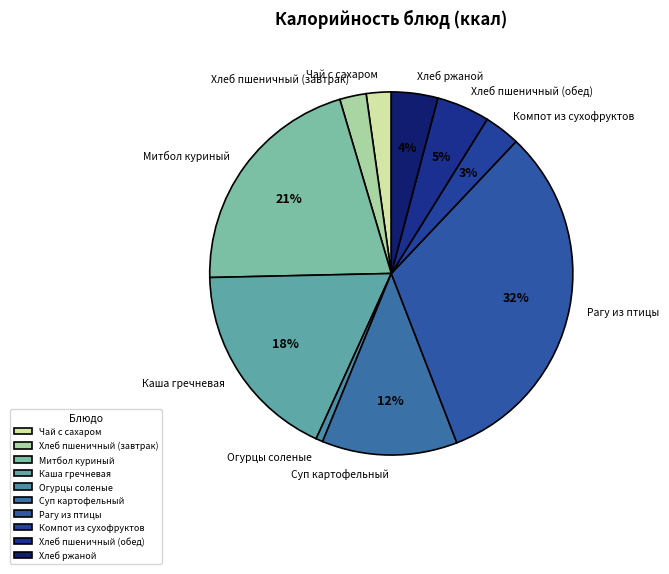

Which slice is the smallest?

Огурцы соленые